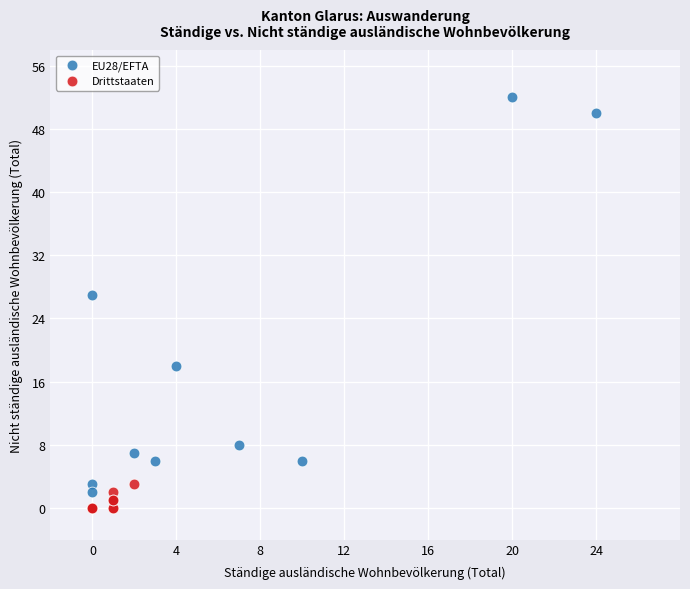

Which series contains the highest Y value?

EU28/EFTA